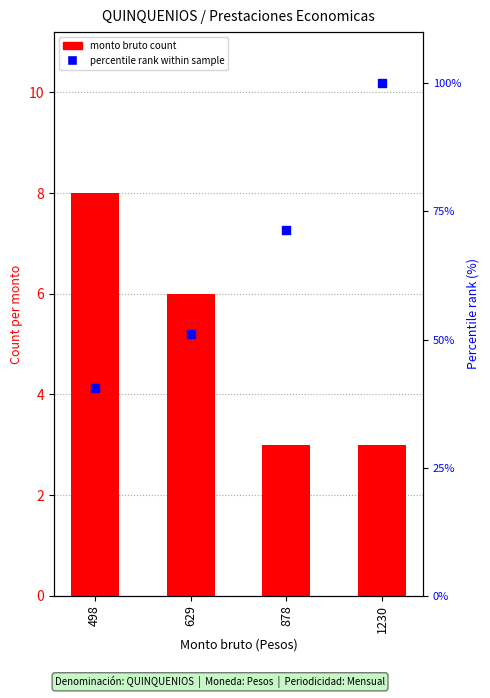

What is the total value across all series at 498?

48.5